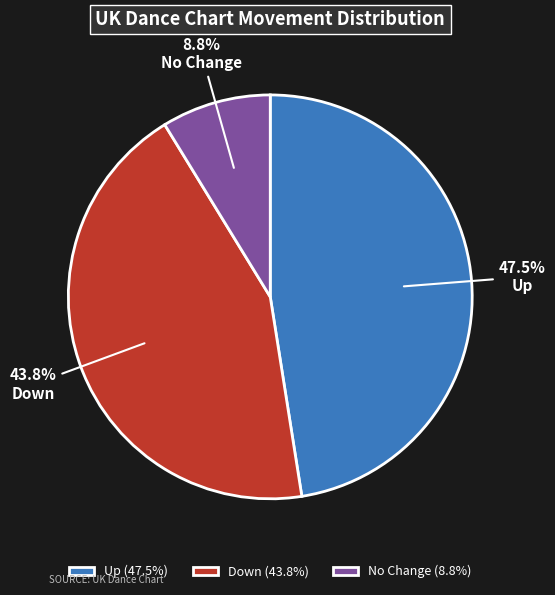

To the nearest percent, what is the average slice percentage?

33%